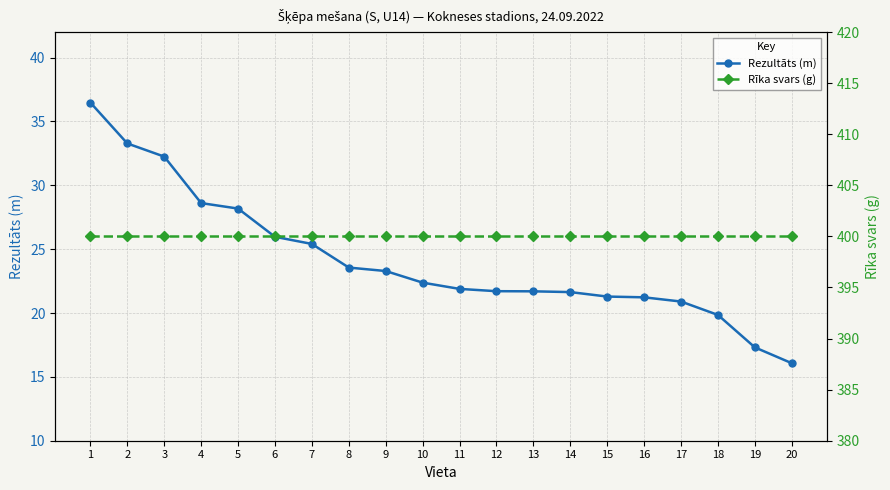

What is the average value of the Rezultāts (m) series?

24.1